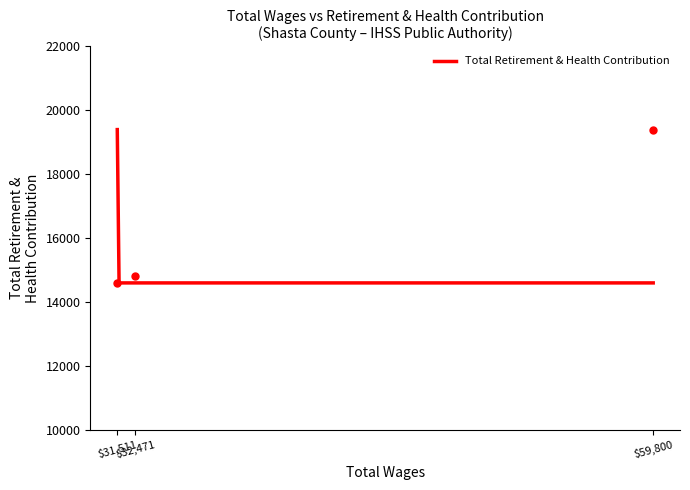

List the labels in order of value, smallest first.

31511.0, 32471.0, 59800.0